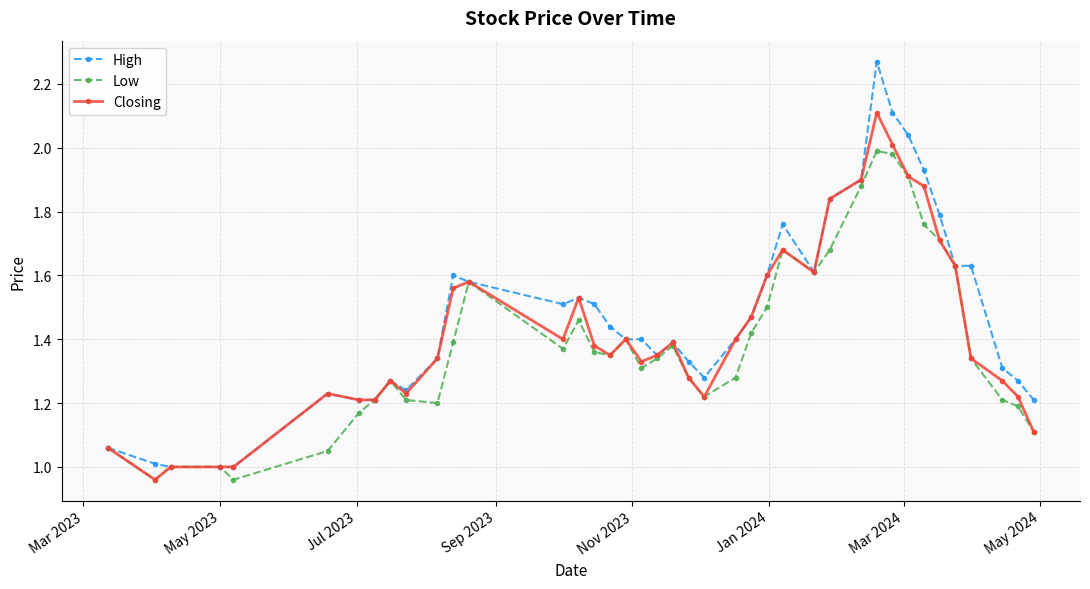

List the series in order of their peak value, highest first.

High, Closing, Low